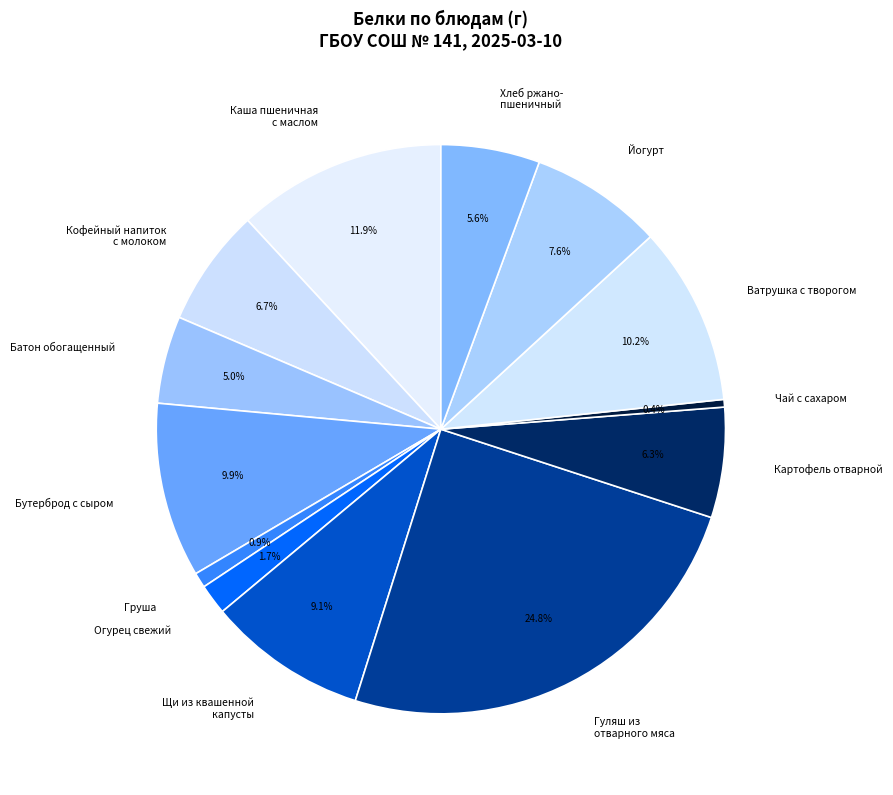

To the nearest percent, what percentage of the pie is Огурец свежий?

2%